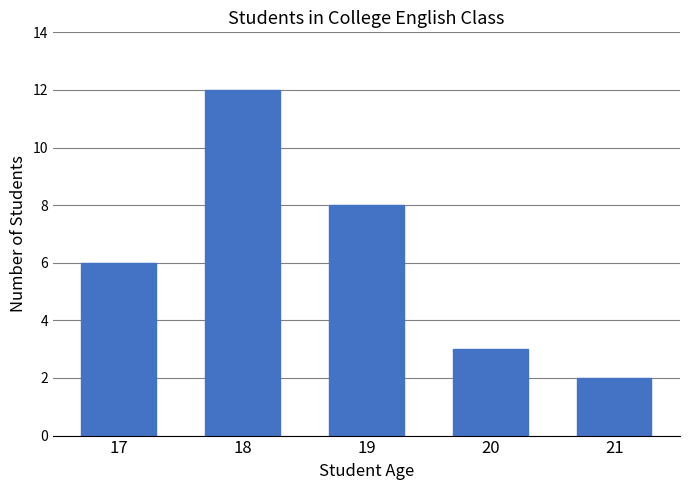

Reading right to left, list all the values displayed in this chart.

21=2	20=3	19=8	18=12	17=6